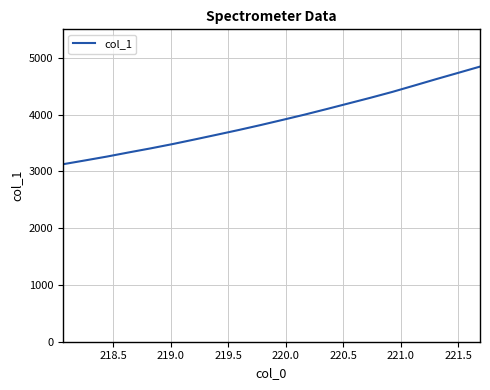

Reading left to right, extract all data points from this chart.

3124.7	3191.4	3259.5	3333.1	3404.6	3480.3	3561.2	3643.7	3727.2	3814.4	3905.3	3997.7	4095.2	4194.7	4294.3	4398.0	4509.9	4623.0	4733.1	4843.9